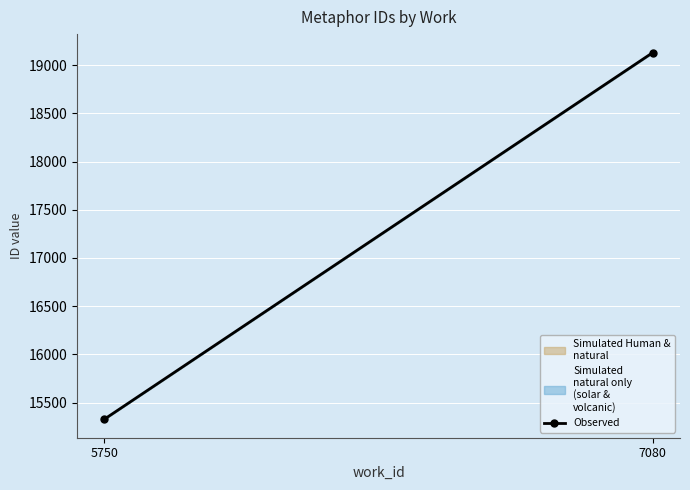

Reading left to right, list all the values displayed in this chart.

15327.5	19129.0